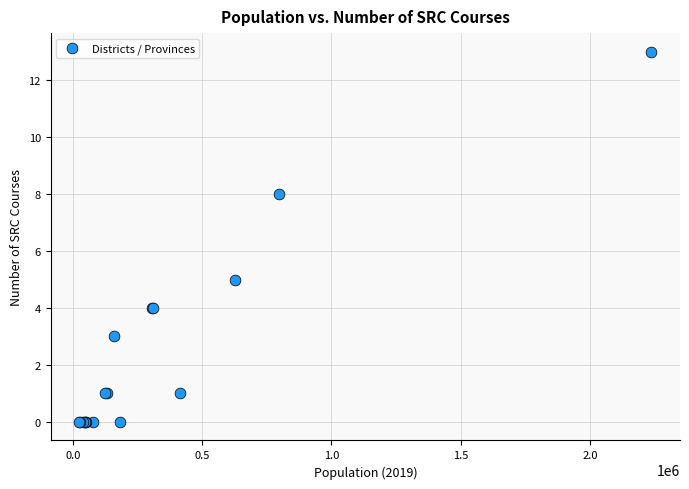

What Y value in the scatter plot is closest to 6?

5